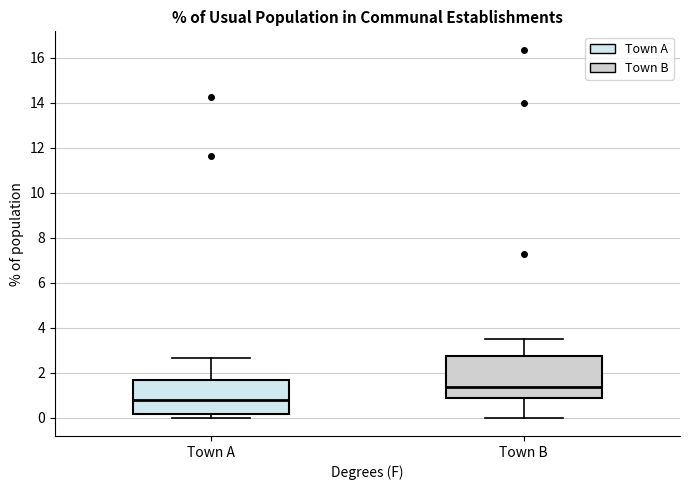

Which box's median line is the highest?

Town B